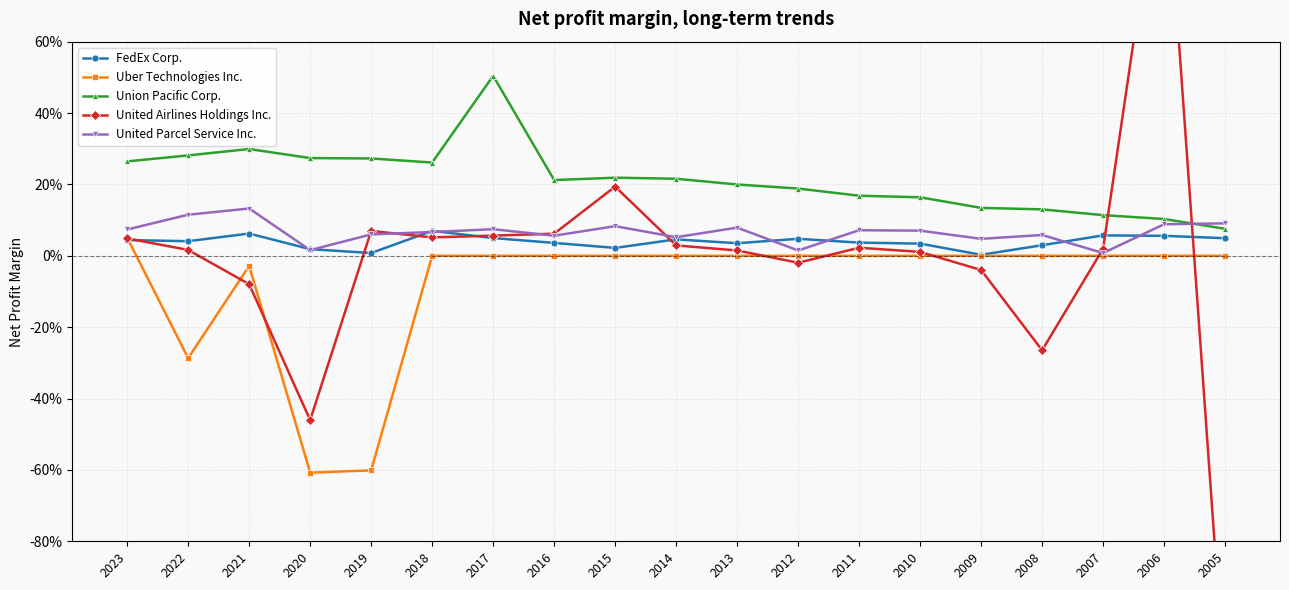

How many positive values does the United Airlines Holdings Inc. series have?

13